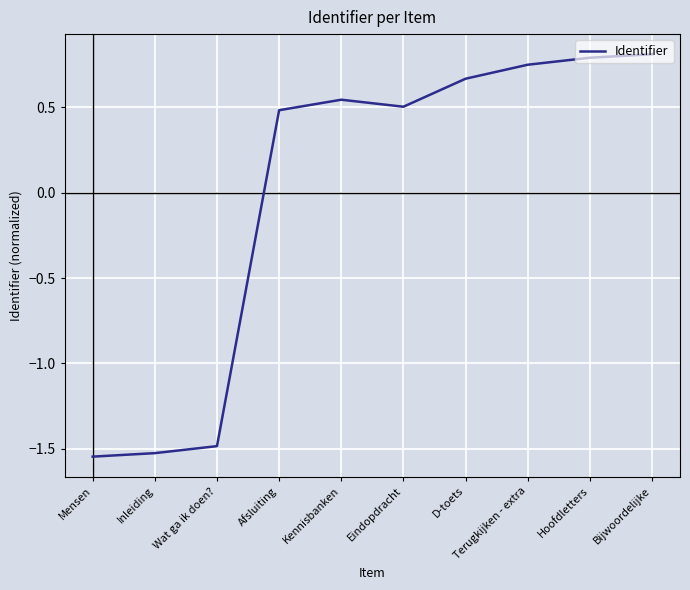

The value at Afsluiting is 0.1. True or false?

False